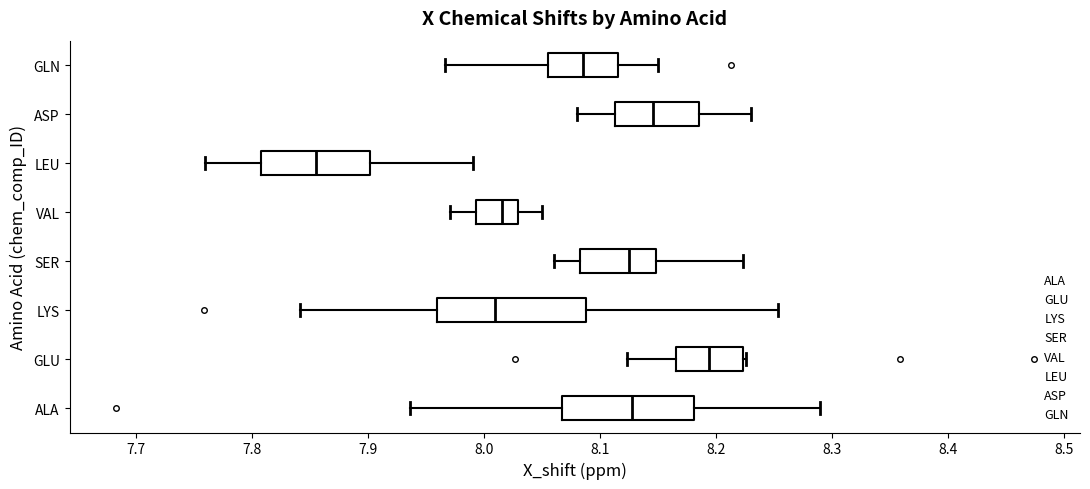

Reading bottom to top, read every box against the x-axis: the position of its median line, the range the box covers, and the ends of its whiskers. The values are not printed on the chart, so give them approximately, as read against the axis.

ALA: median 8.13, box 8.07 to 8.18, whiskers 7.94 to 8.29
GLU: median 8.19, box 8.17 to 8.22, whiskers 8.12 to 8.23
LYS: median 8.01, box 7.96 to 8.09, whiskers 7.84 to 8.25
SER: median 8.13, box 8.08 to 8.15, whiskers 8.06 to 8.22
VAL: median 8.02, box 7.99 to 8.03, whiskers 7.97 to 8.05
LEU: median 7.86, box 7.81 to 7.90, whiskers 7.76 to 7.99
ASP: median 8.15, box 8.11 to 8.19, whiskers 8.08 to 8.23
GLN: median 8.09, box 8.06 to 8.12, whiskers 7.97 to 8.15